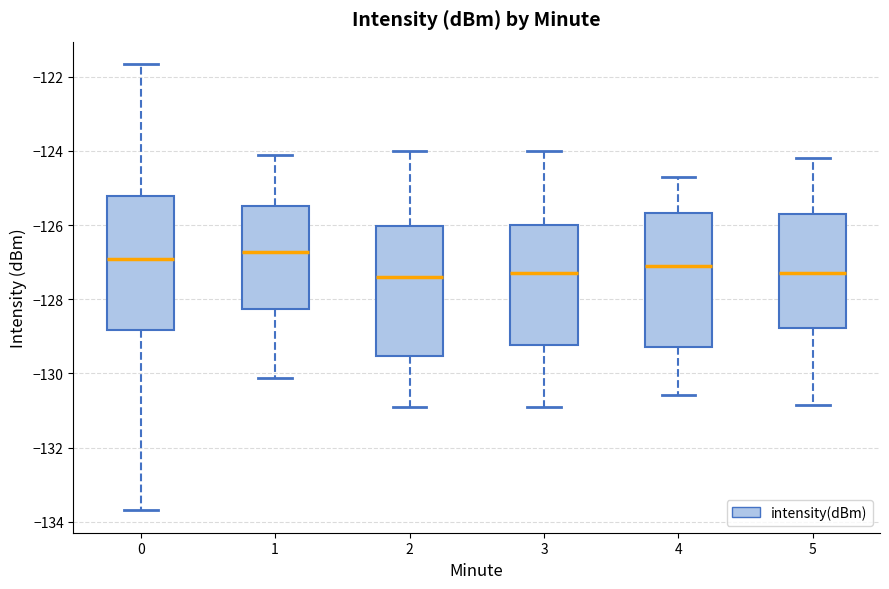

Where does the upper whisker of the box at x = 5 end on the y-axis? The values are not printed on the chart, so give them approximately, as read against the axis.

-124.2